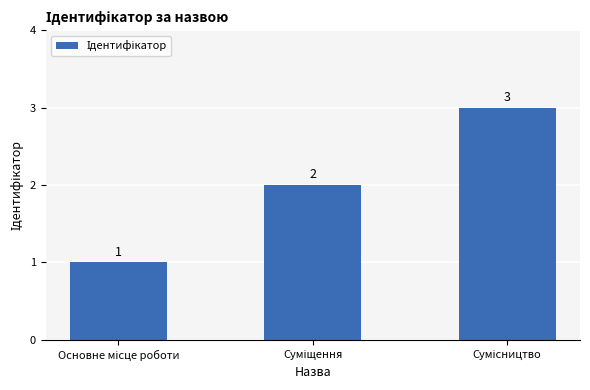

How many series are shown in this chart?

1